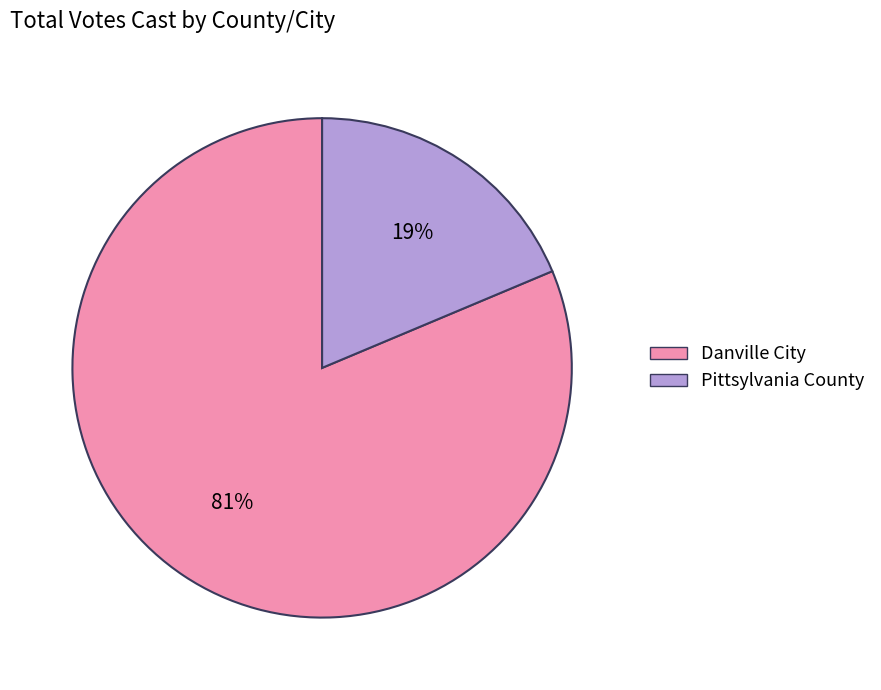

Combined, do Pittsylvania County and Danville City account for over 50%?

Yes